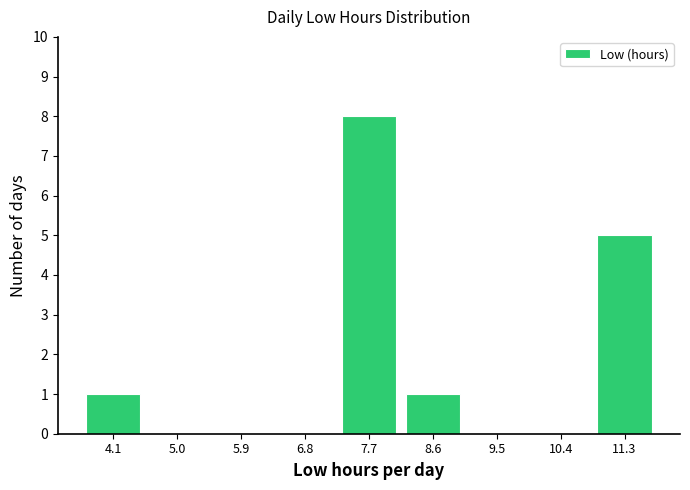

Reading left to right, list all the values displayed in this chart.

4.1=1	5.0=0	5.9=0	6.8=0	7.7=8	8.6=1	9.5=0	10.4=0	11.3=5